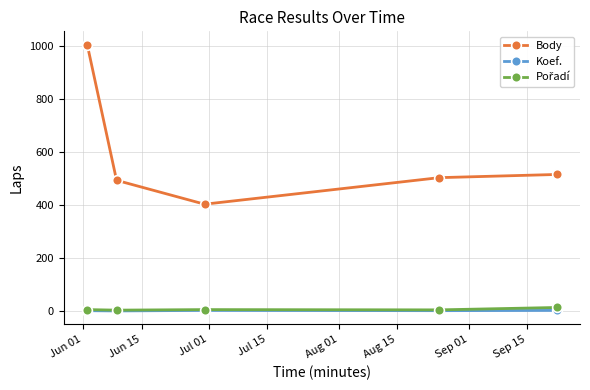

Which series has the largest range (max minus min)?

Body